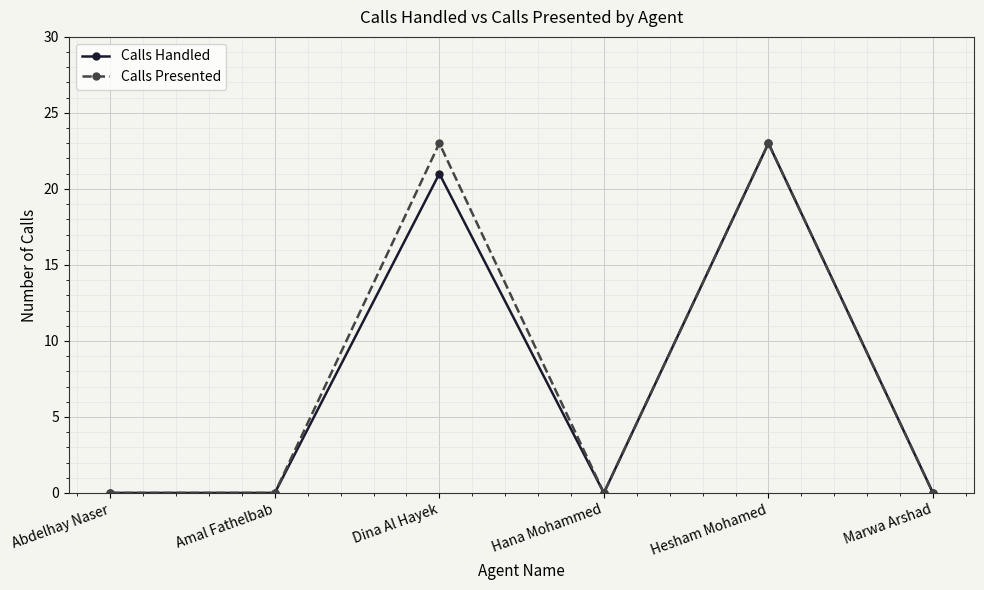

What is the sum of all Calls Handled values?

44